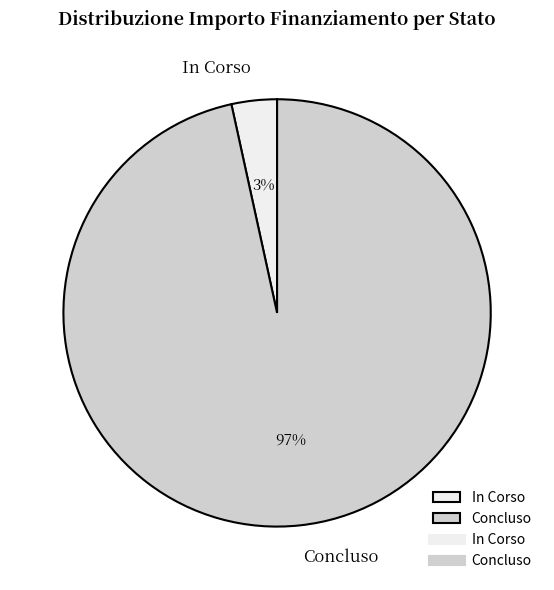

Does In Corso account for over 50% of the chart?

No